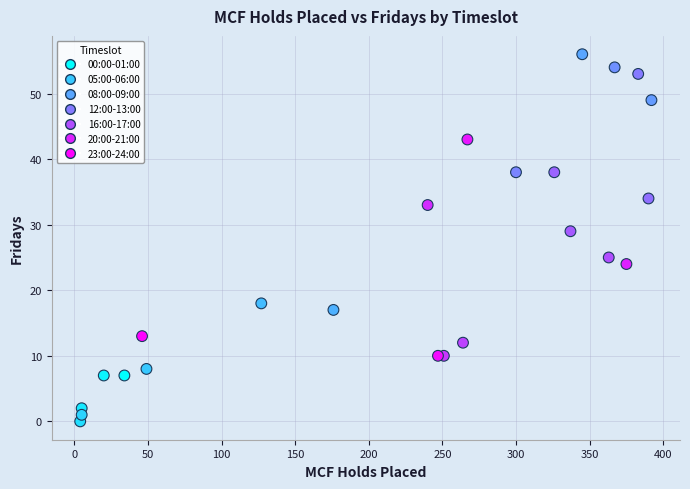

What Y value in the scatter plot is closest to 28?

29